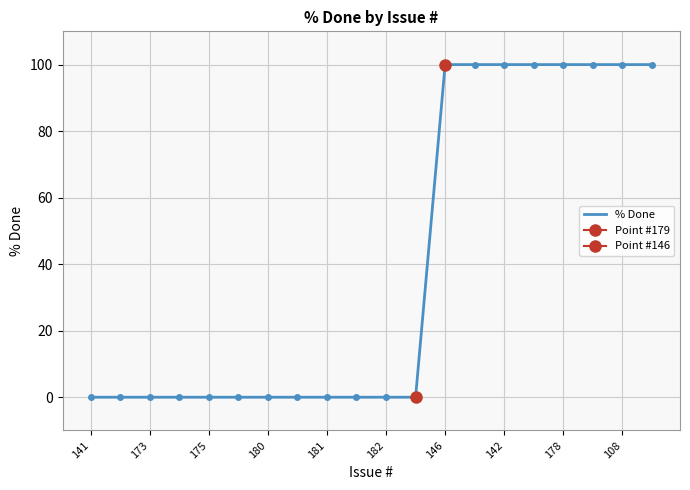

Is it true that % Done equals 0 at 181?

True